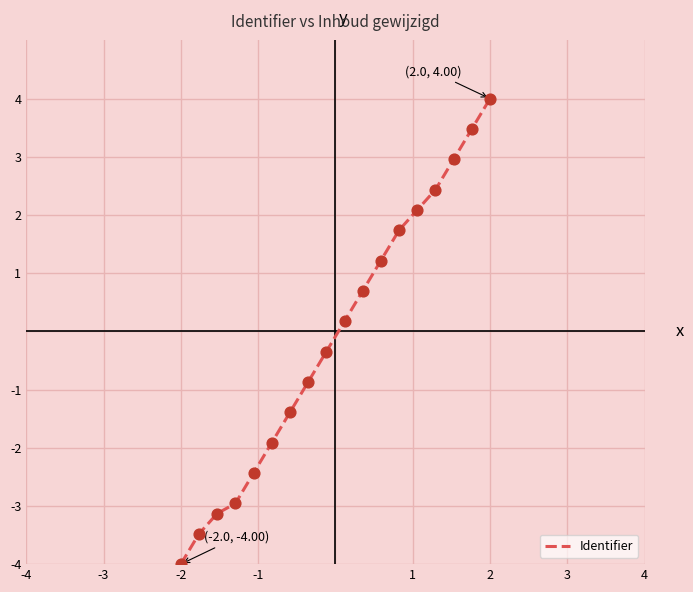

What is the minimum value shown in the chart?

-4.0